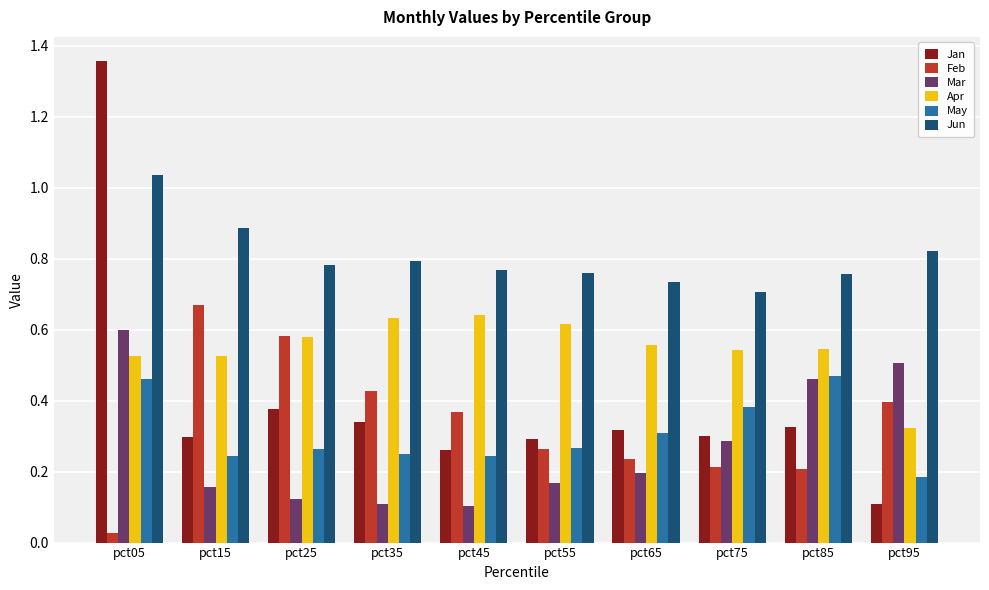

Count the Apr values in the range 0 to 1.

10